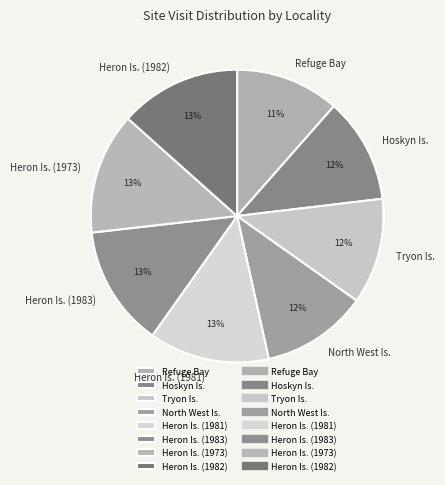

Does any single category account for the majority?

No